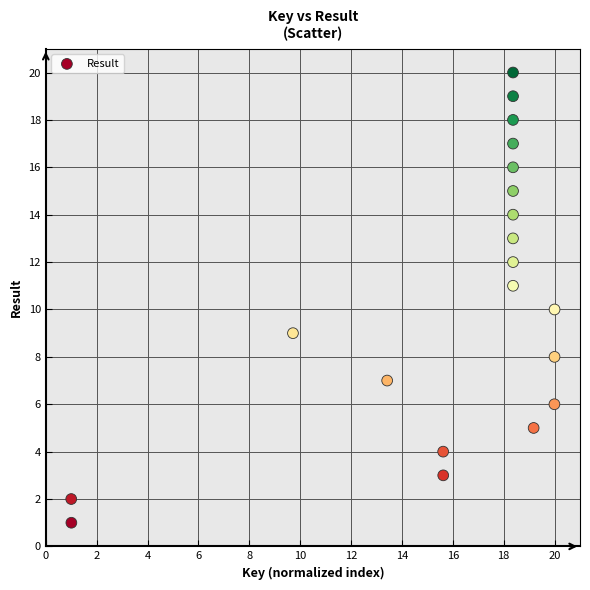

What is the range of Y values (max minus min)?

19